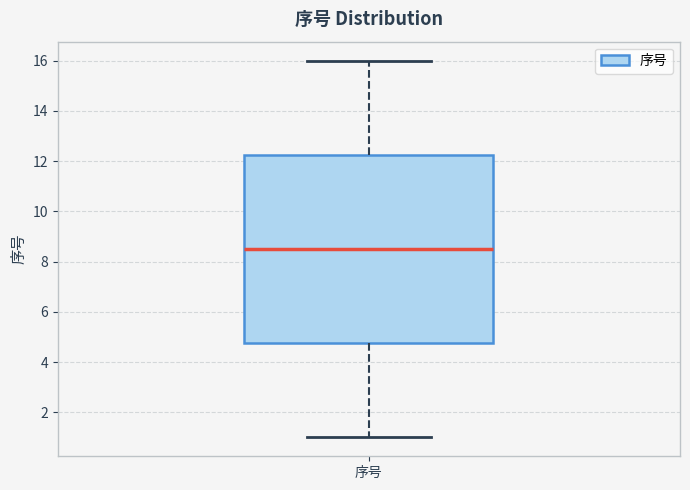

Read this box plot against the y-axis: the position of the median line, the range covered by the box, and the ends of both whiskers. The values are not printed on the chart, so give them approximately, as read against the axis.

median 8.6, box 4.8 to 12.2, whiskers 1.0 to 16.0